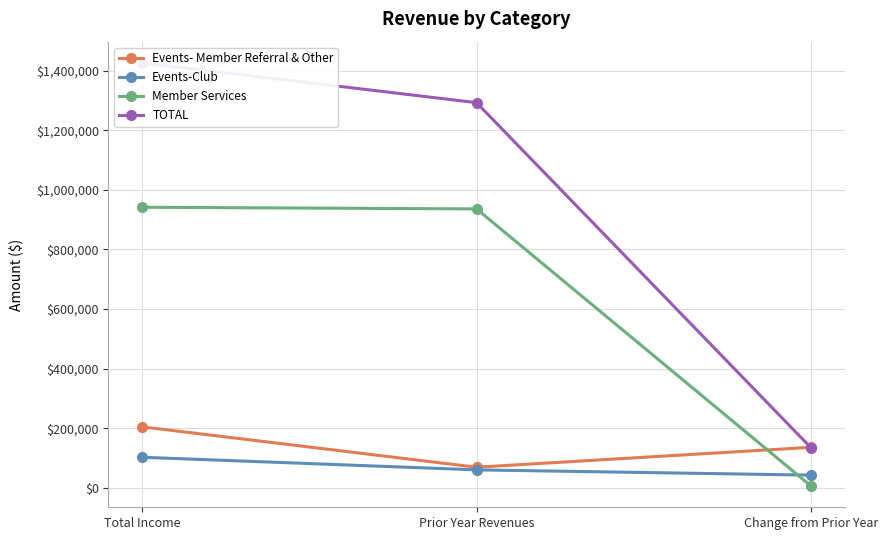

How many lines are shown in the chart?

4